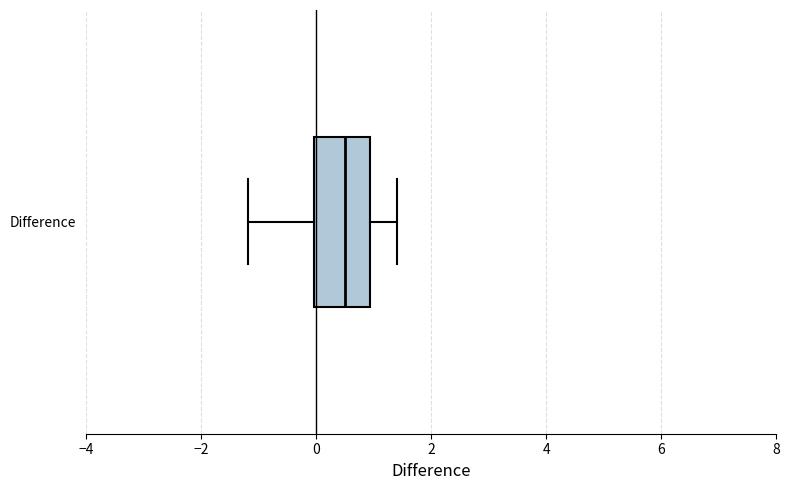

Where does the median line of the box for Difference sit on the x-axis? The values are not printed on the chart, so give them approximately, as read against the axis.

0.4